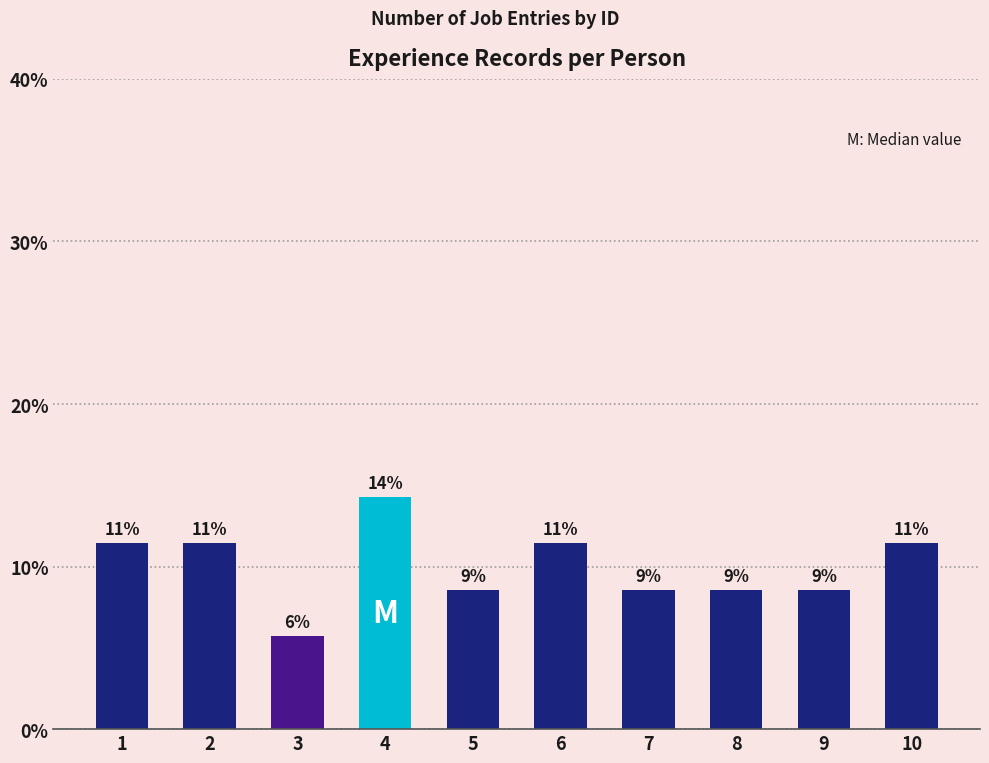

How many bars are there in total?

10